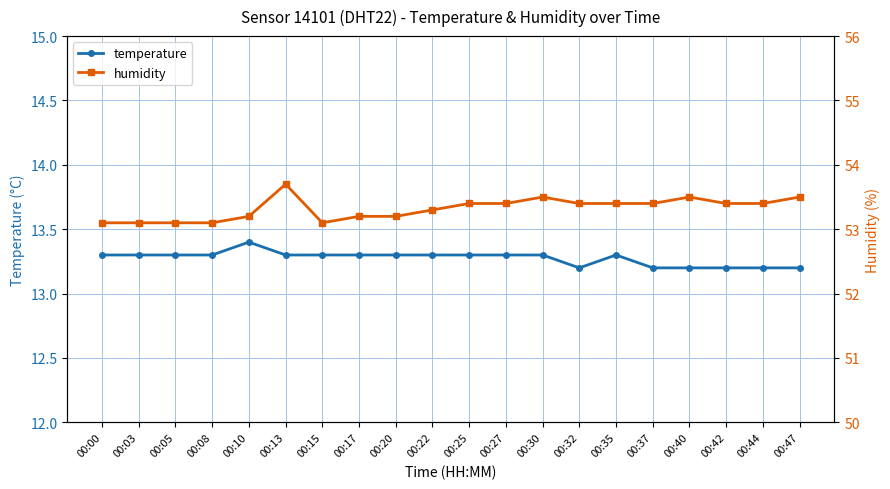

Is it true that temperature equals 13.3 at 00:25?

True